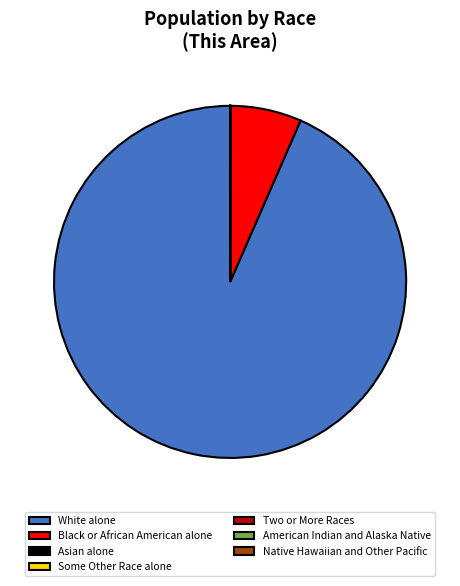

Does any single category account for the majority?

Yes